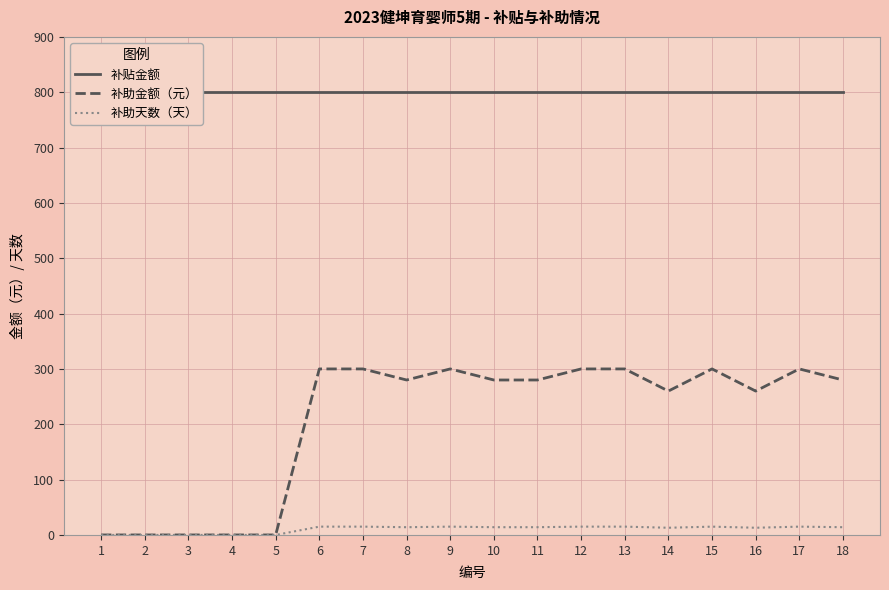

What is the value of the 补助天数（天） point at the 12th from the left?

15